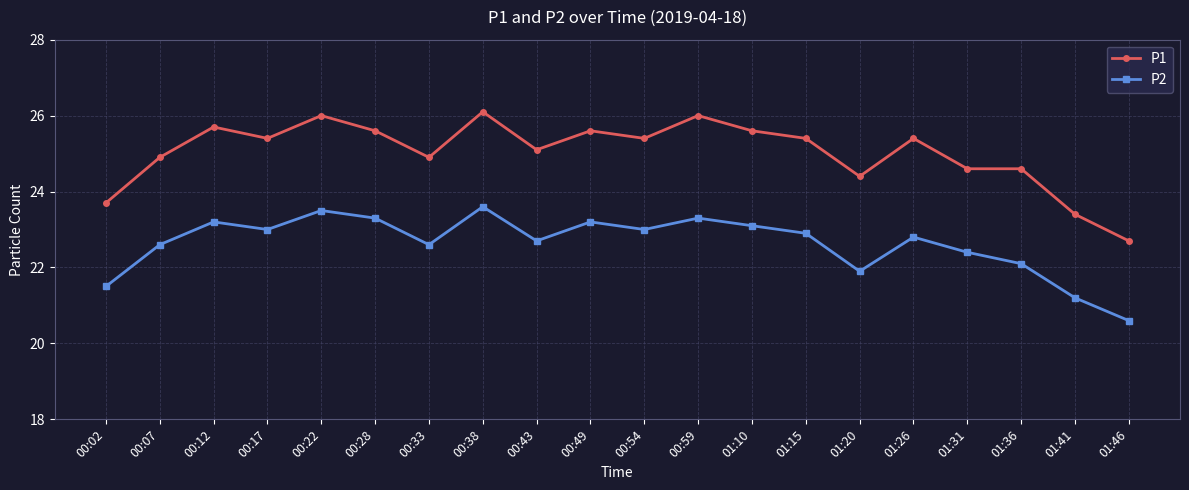

True or false: P2 and P1 cross at least once.

False